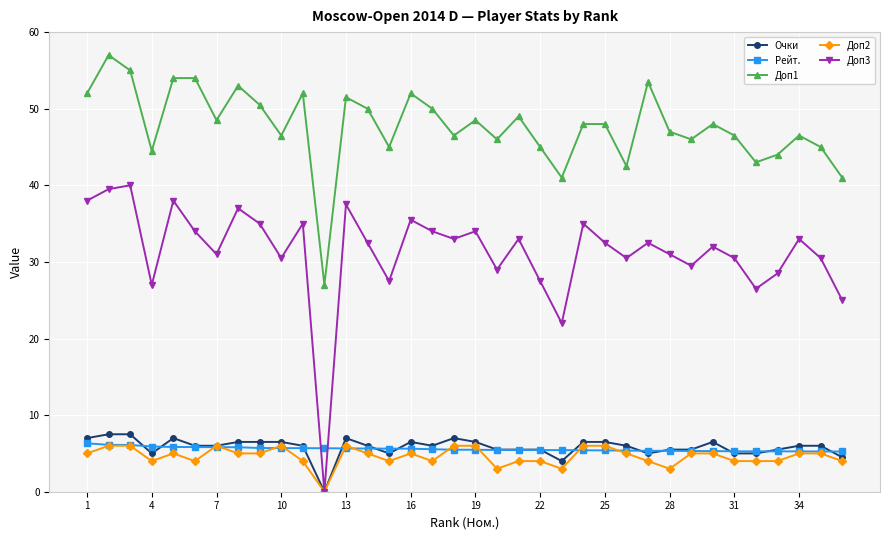

Which series has the largest total across all categories?

Доп1